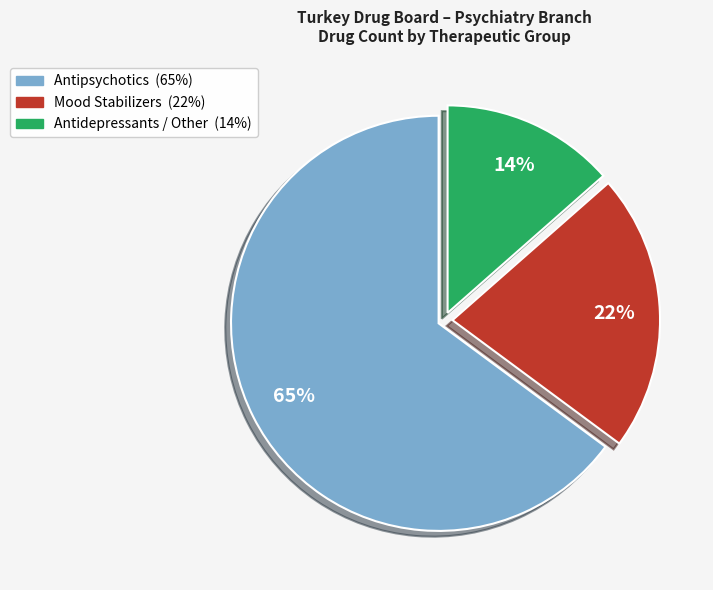

To the nearest percent, what is the average slice percentage?

33%